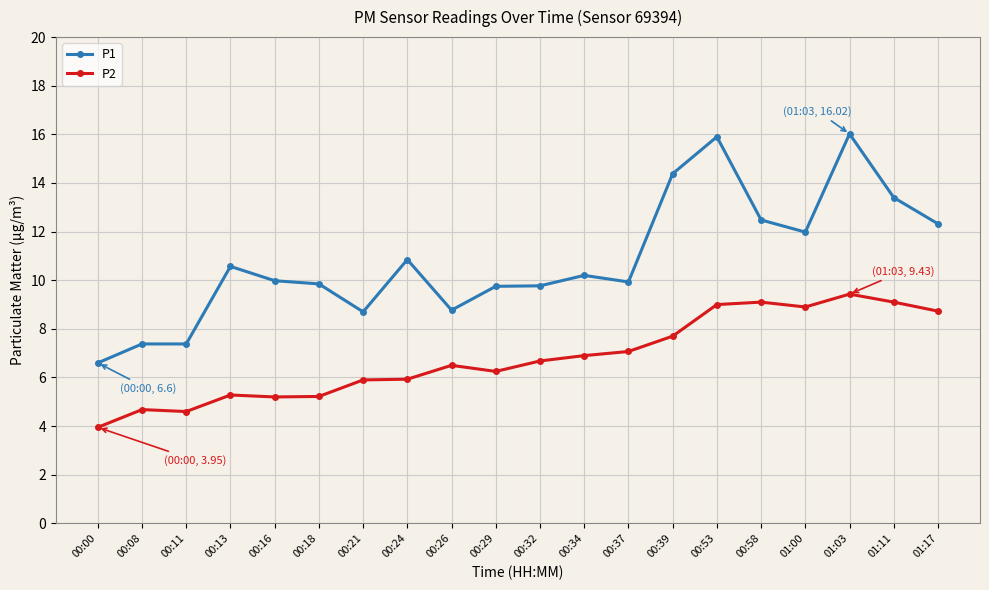

Which category has the lowest value in the P2 series?

00:00